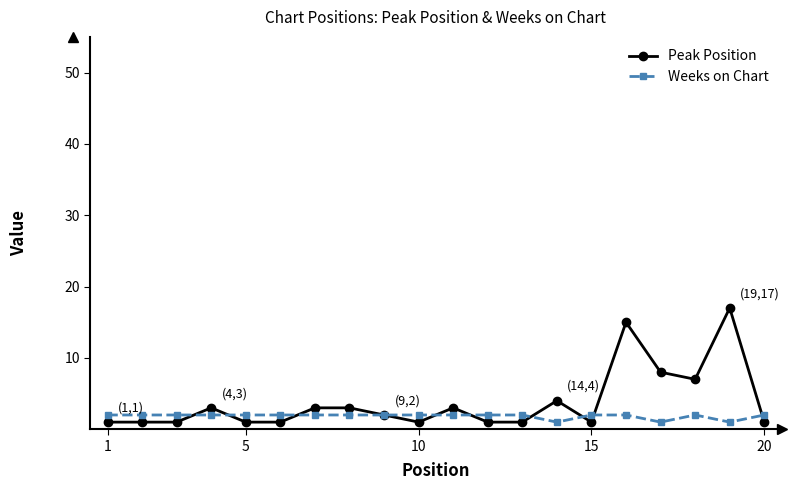

What is the lowest value of the Weeks on Chart series?

1